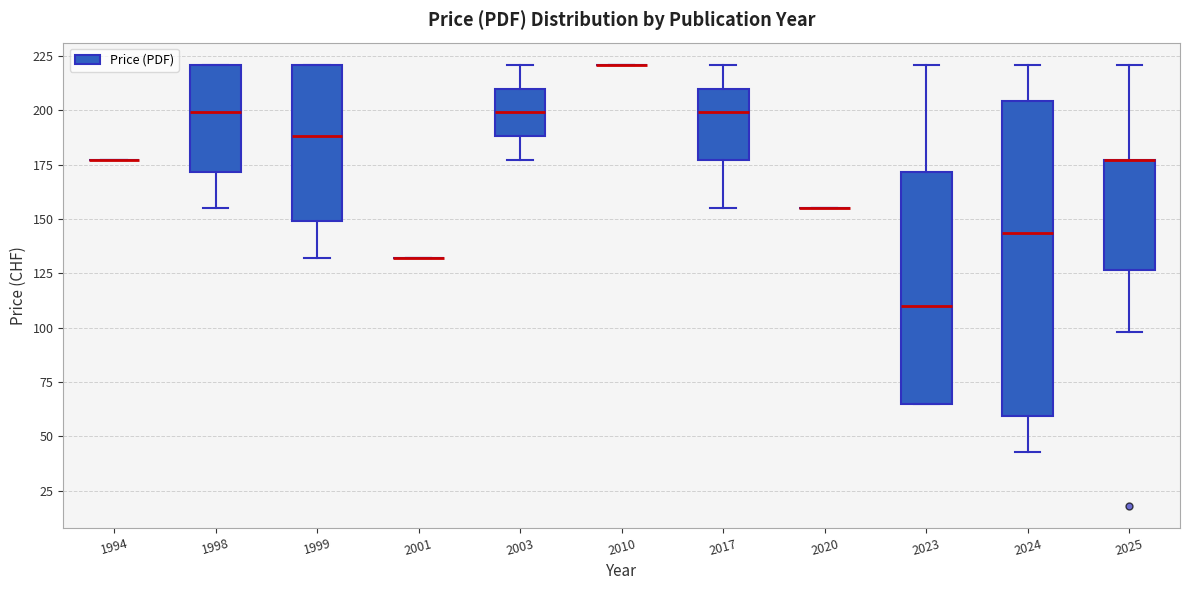

Reading left to right, read every box against the y-axis: the position of its median line, the range the box covers, and the ends of its whiskers. The values are not printed on the chart, so give them approximately, as read against the axis.

1994: box collapsed to a line at 175, whiskers 175 to 175
1998: median 200, box 170 to 220, whiskers 155 to 220
1999: median 190, box 150 to 220, whiskers 130 to 220
2001: box collapsed to a line at 130, whiskers 130 to 130
2003: median 200, box 190 to 210, whiskers 175 to 220
2010: box collapsed to a line at 220, whiskers 220 to 220
2017: median 200, box 175 to 210, whiskers 155 to 220
2020: box collapsed to a line at 155, whiskers 155 to 155
2023: median 110, box 65 to 170, whiskers 65 to 220
2024: median 145, box 60 to 205, whiskers 45 to 220
2025: median 175 (drawn on the box's upper edge), box 125 to 175, whiskers 100 to 220